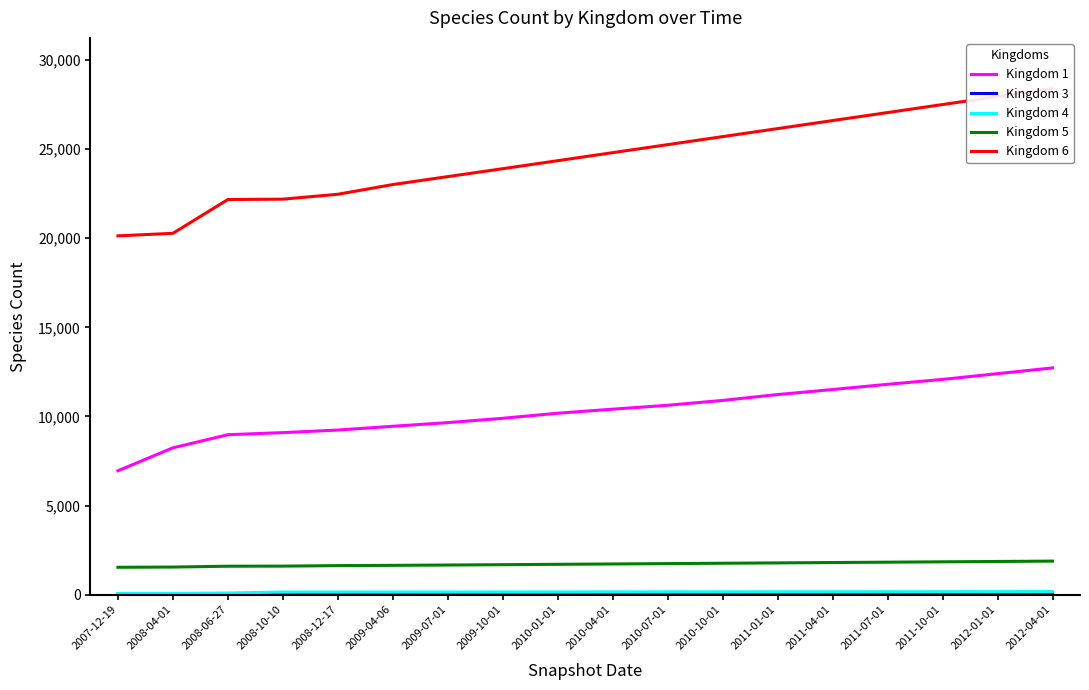

What is the approximate value of Kingdom 5 at 2012-01-01?

1860